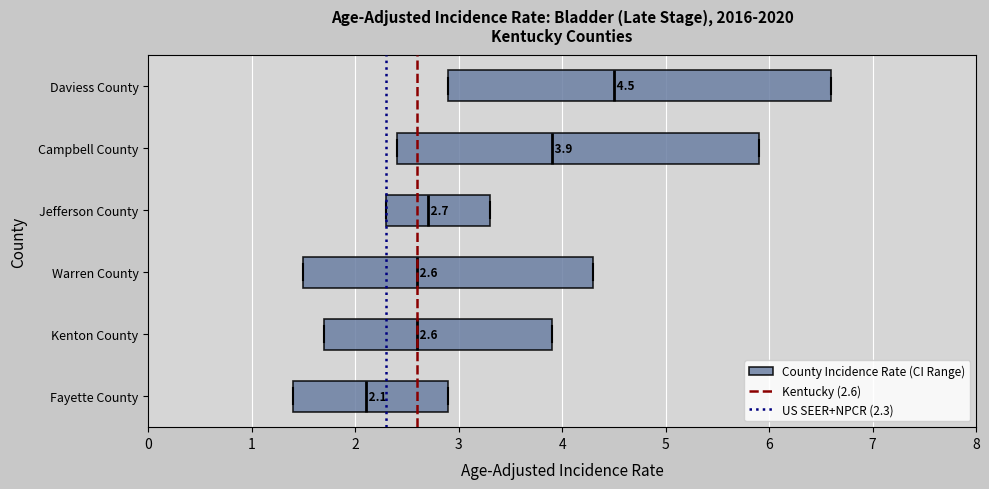

Which box is the widest, from its left edge to its right edge?

Daviess County